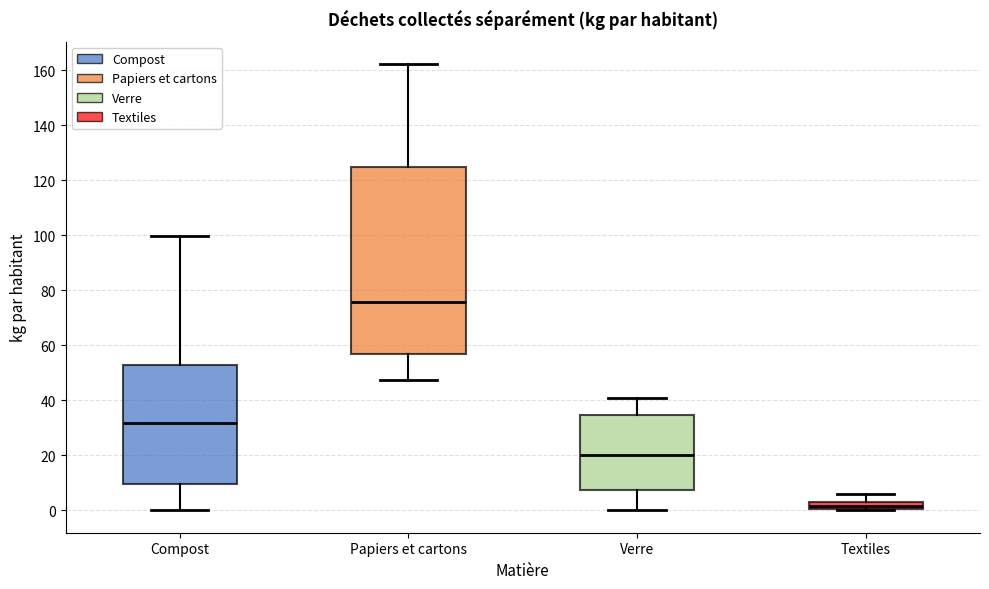

Which box has the highest median line?

Papiers et cartons